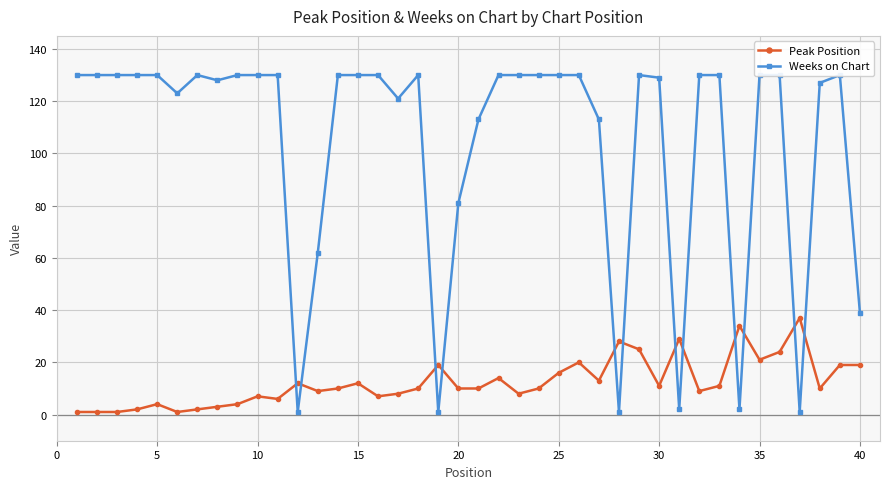

Does the chart display data point markers on the line(s)?

Yes